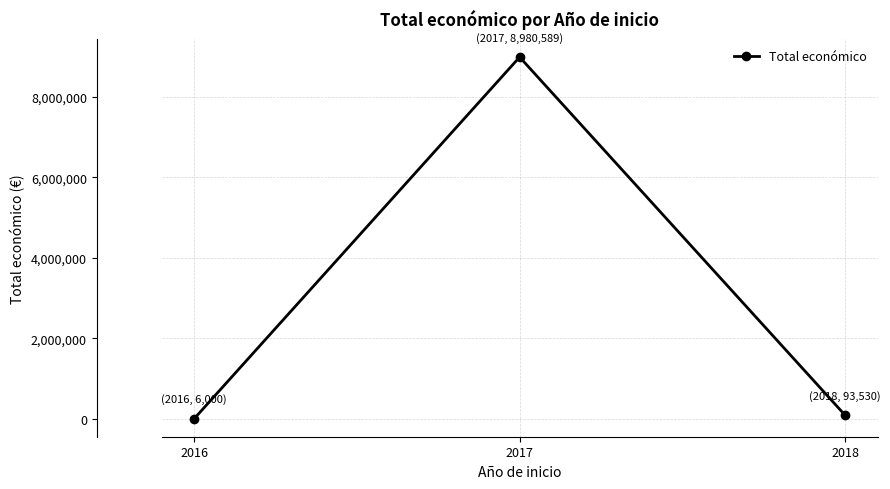

What is the value of the 1st point from the left?

6000